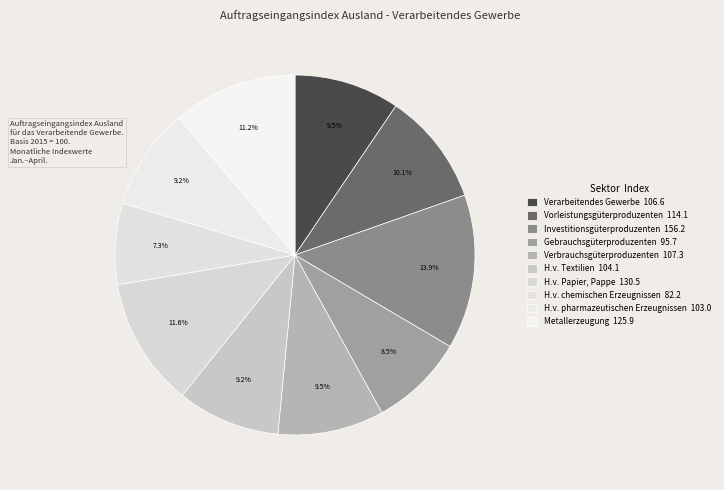

Is it true that Verbrauchsgüterproduzenten is 2% of the pie?

False